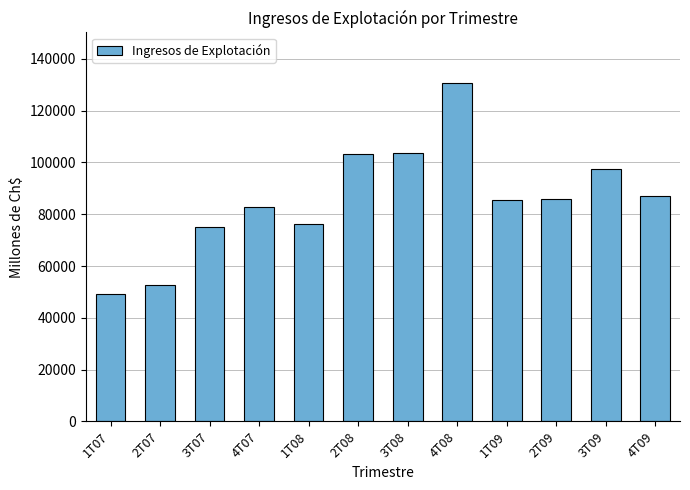

What is the approximate value at 1T08?

76129.3